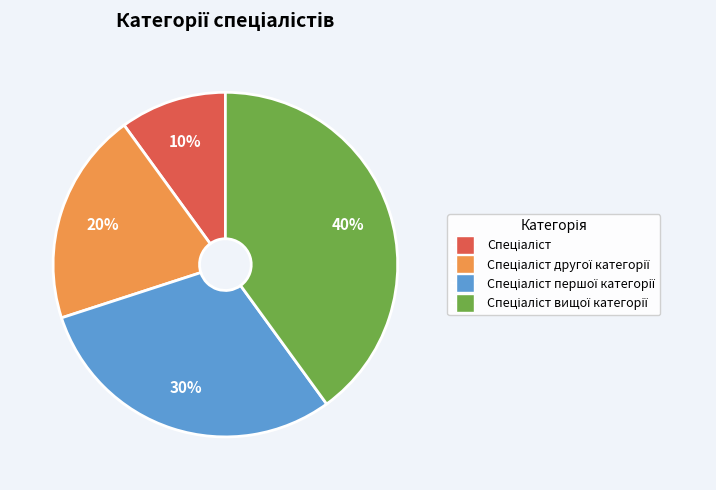

Is there a majority slice in this chart?

No